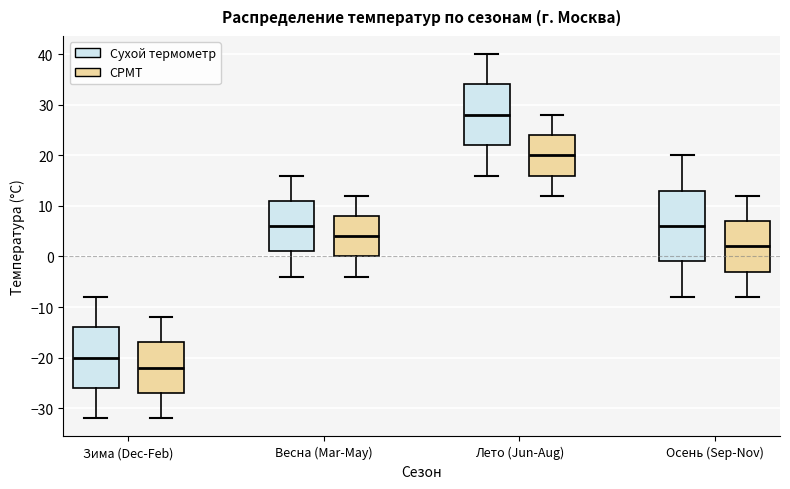

Where does the median line of the box for Лето (Jun-Aug) (СРМТ) sit on the y-axis? The values are not printed on the chart, so give them approximately, as read against the axis.

20